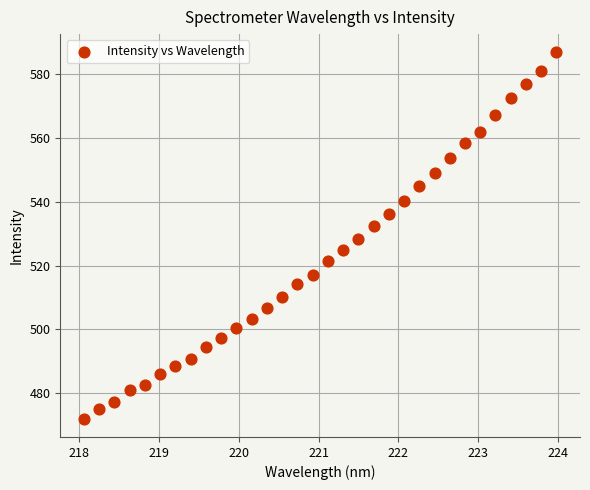

What is the range of Y values (max minus min)?

114.7